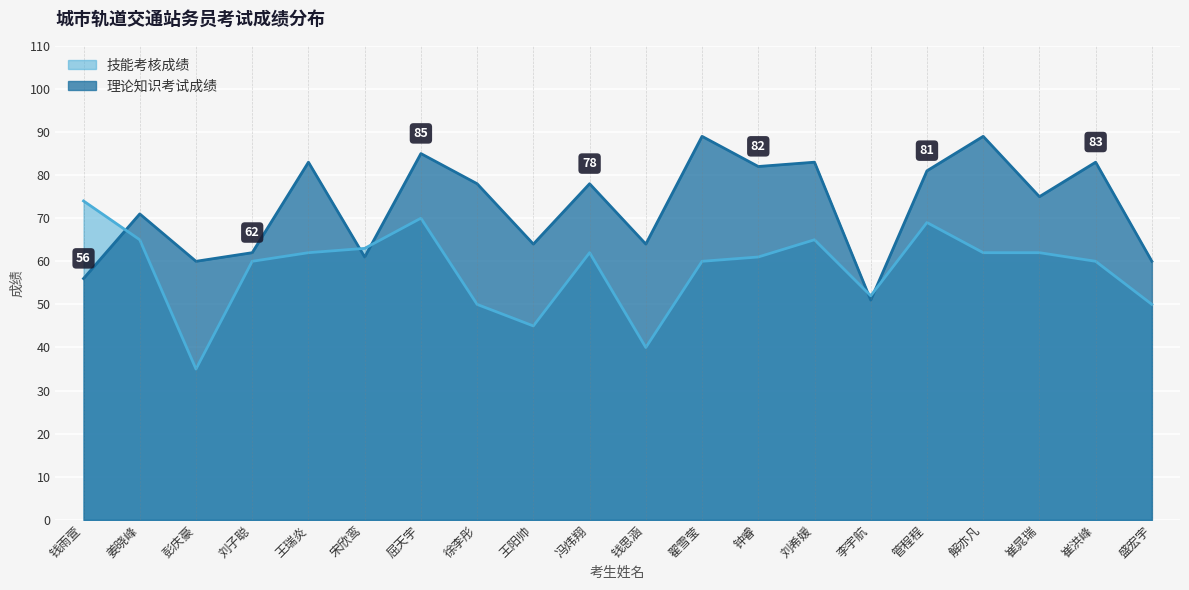

How many lines are shown in the chart?

2